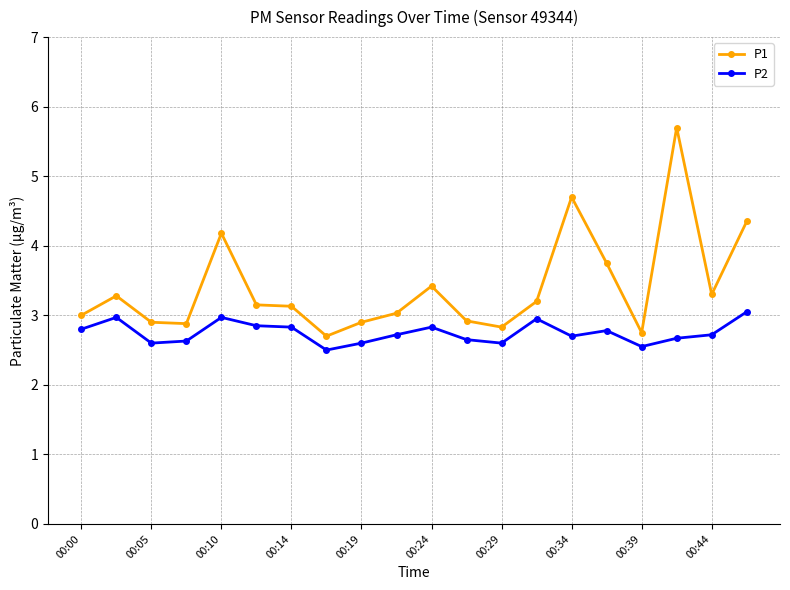

Which series has the widest spread of values?

P1